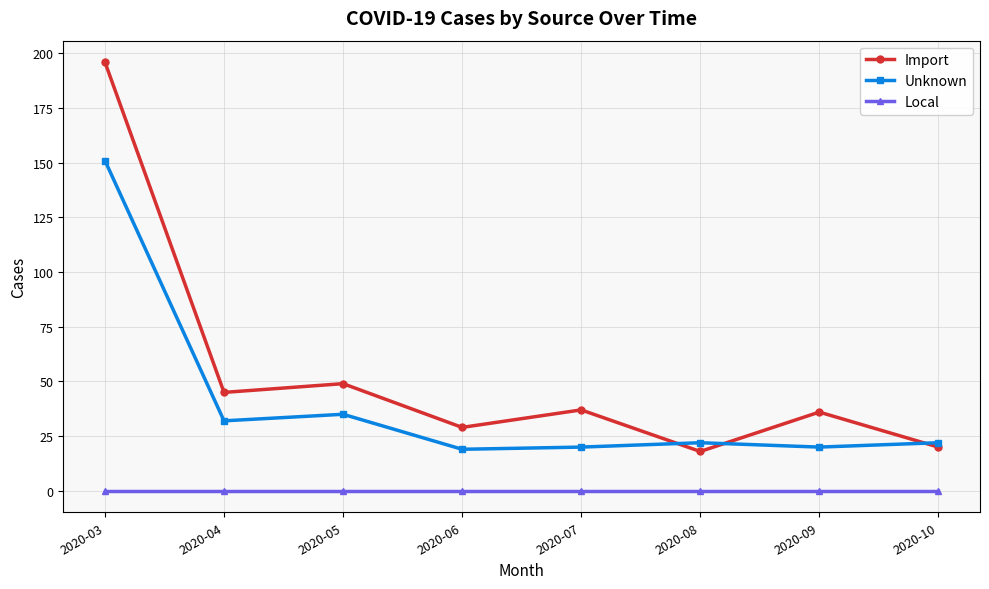

Is the value of Import at 2020-06 greater than the value of Local at 2020-08?

Yes